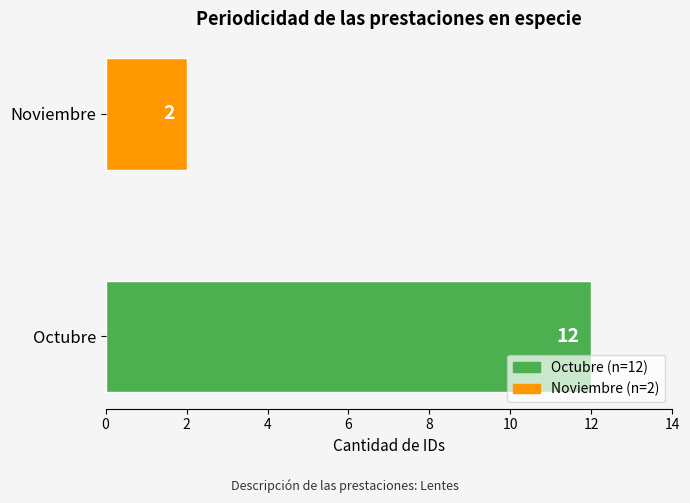

Count the values in the range 2 to 12.

2